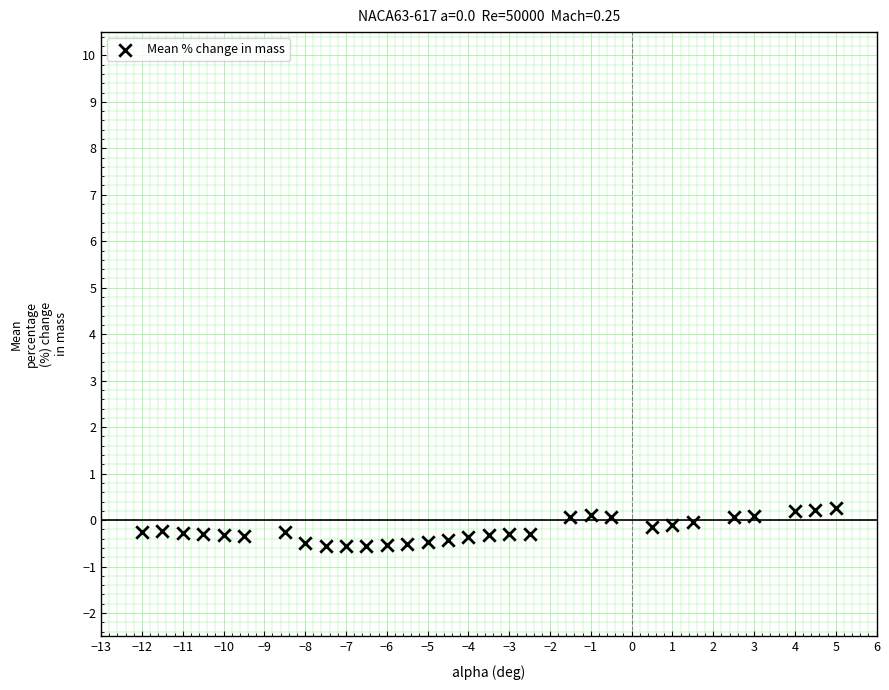

What is the range of X values (max minus min)?

17.0